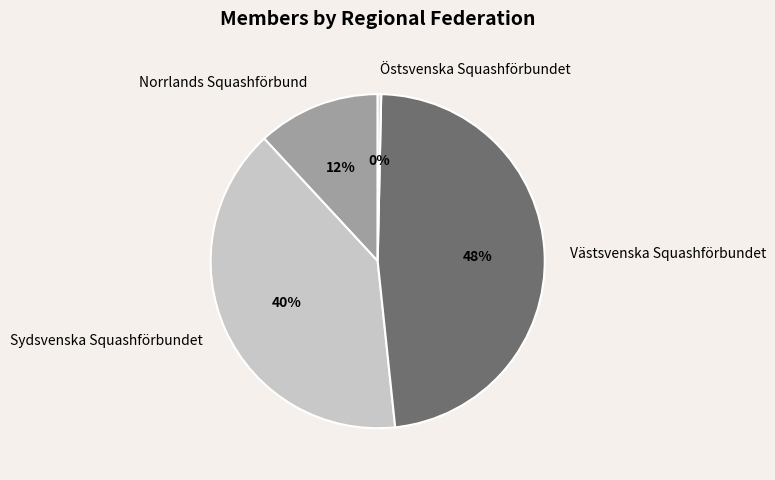

Which has a higher value, Östsvenska Squashförbundet or Norrlands Squashförbund?

Norrlands Squashförbund